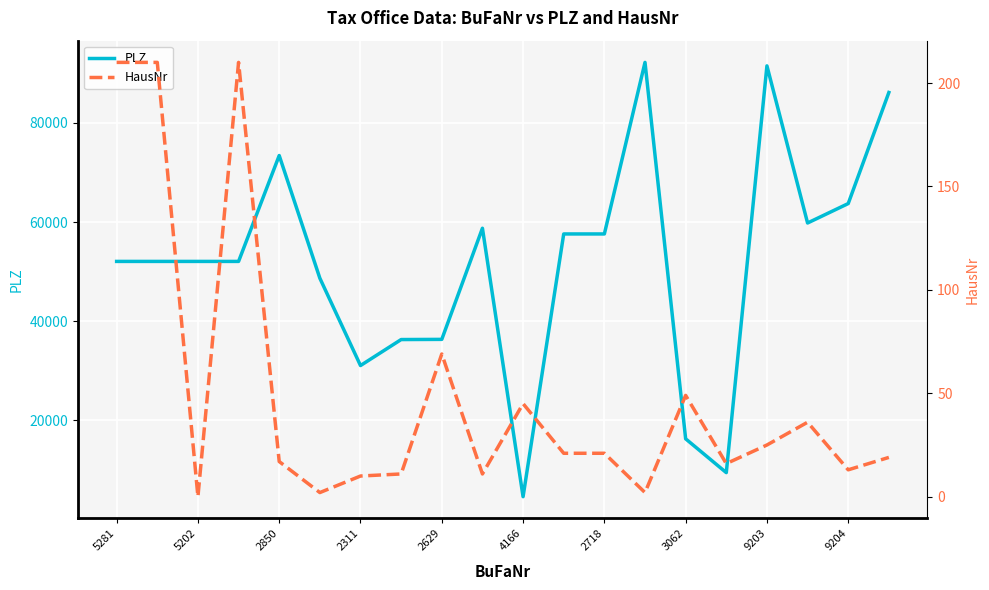

Which category has the lowest value in the PLZ series?

4166